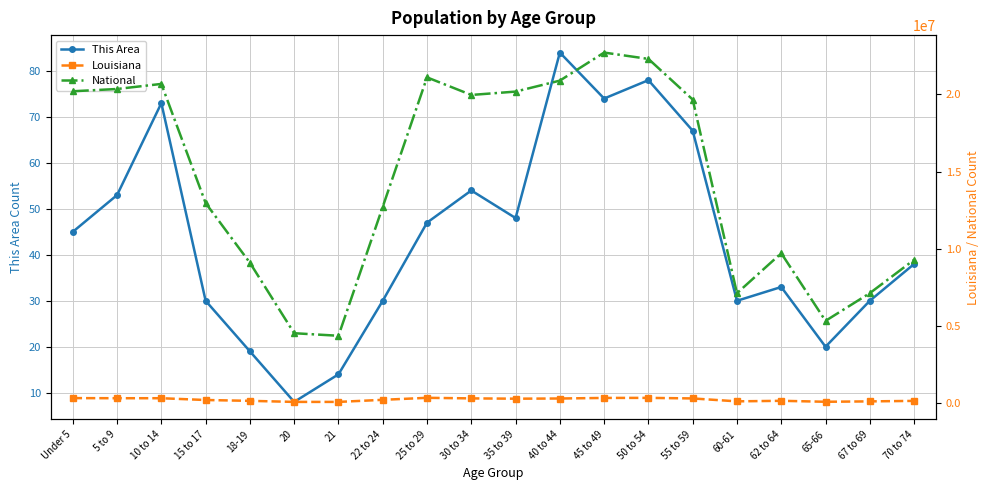

What is the label of the 16th point from the left?

60-61